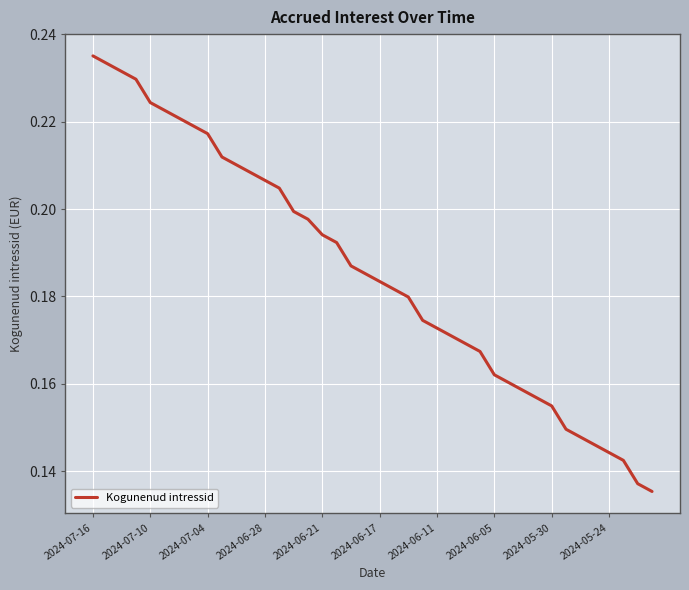

What is the smallest value displayed?

0.1